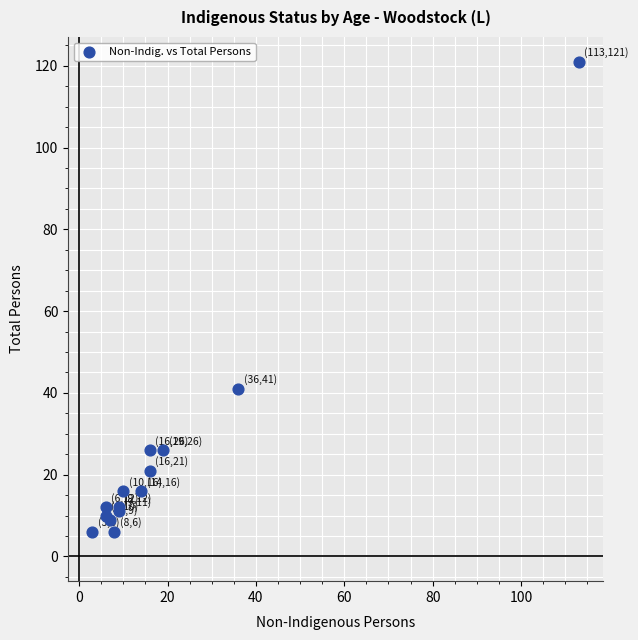

What Y value in the scatter plot is closest to 63?

41